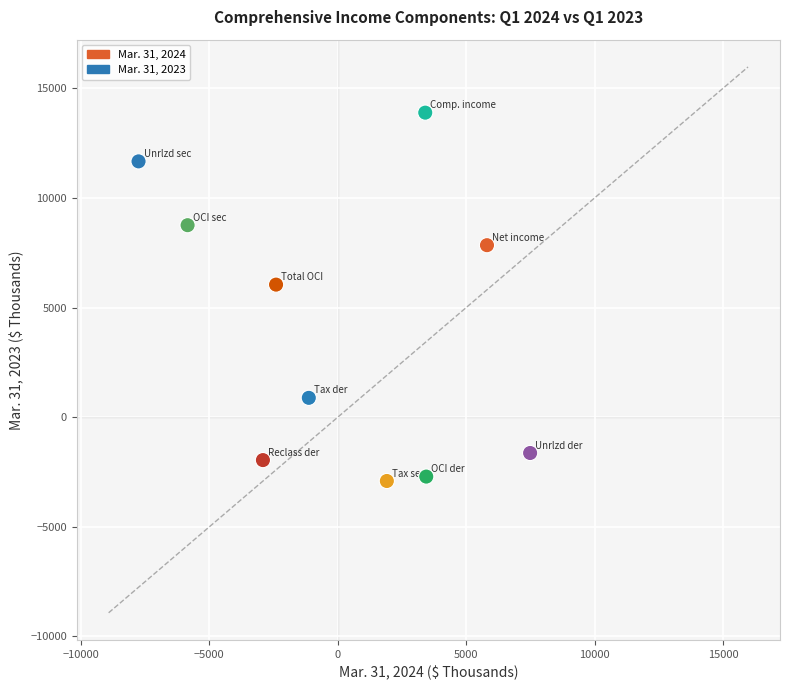

What is the average Y value?

3987